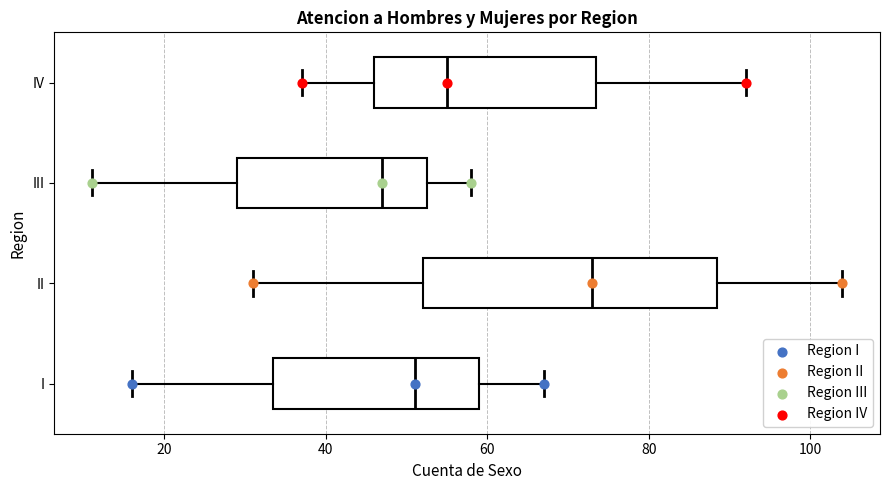

Reading bottom to top, transcribe this box plot: for each box, give where its median line is, the range the box spans, and where its two whiskers end, as read against the x-axis. The values are not printed on the chart, so give them approximately, as read against the axis.

I: median 52, box 34 to 60, whiskers 16 to 68
II: median 74, box 52 to 88, whiskers 32 to 104
III: median 48, box 30 to 52, whiskers 12 to 58
IV: median 56, box 46 to 74, whiskers 38 to 92